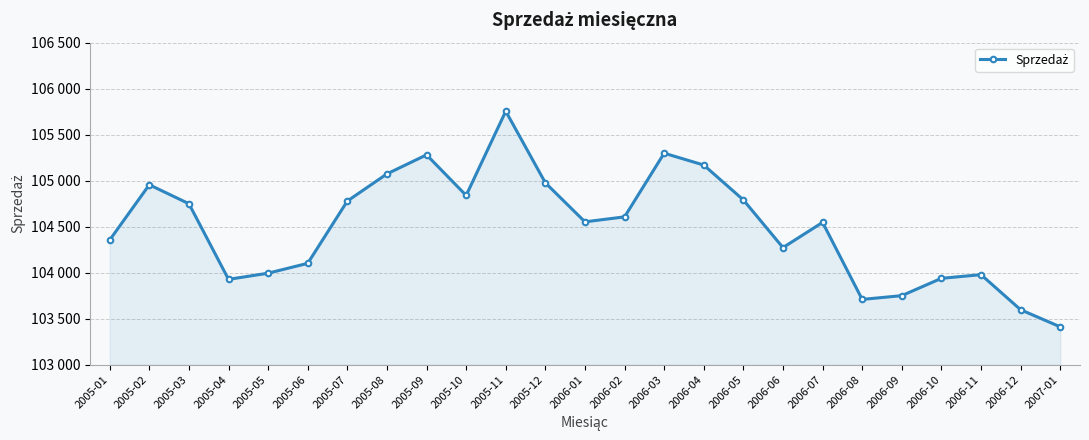

What is the value of the 18th point from the left?

104272